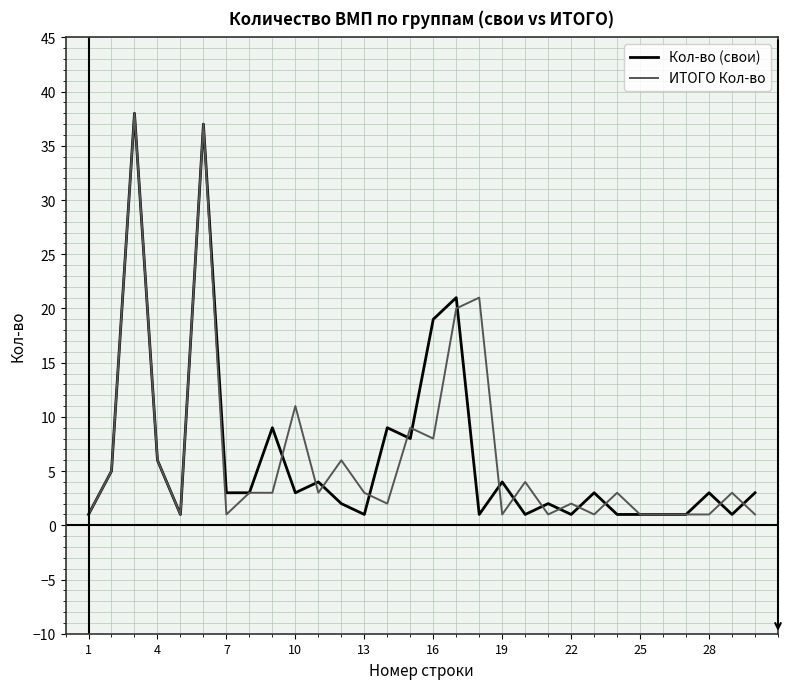

What is the maximum value for ИТОГО Кол-во?

38